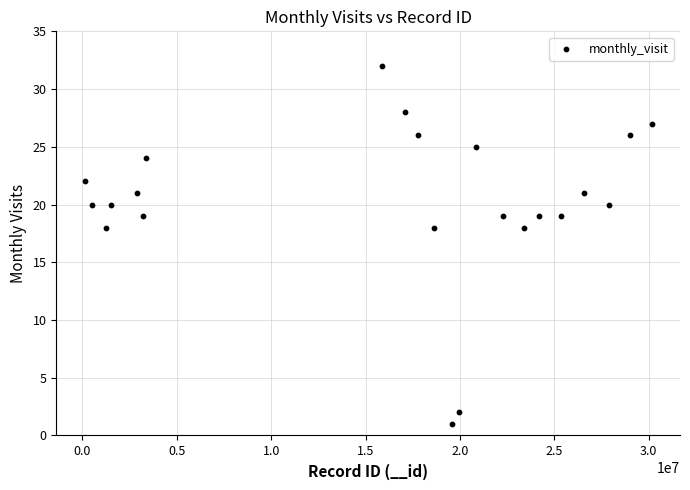

What is the range of X values (max minus min)?

30032157